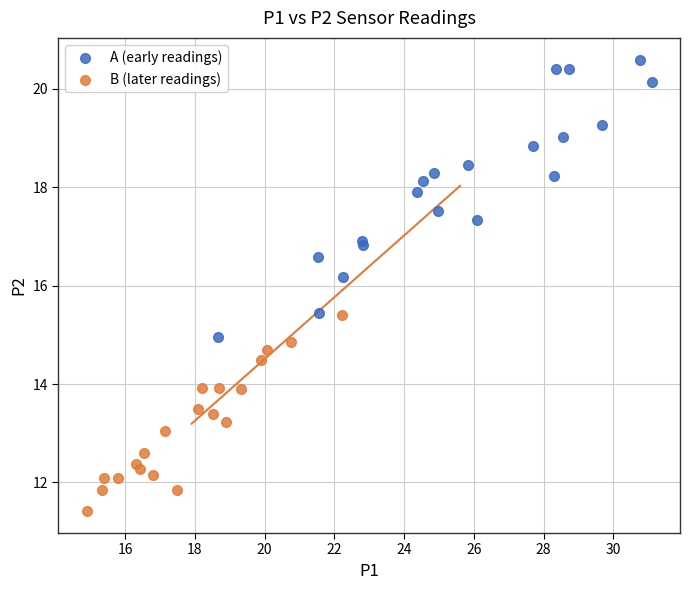

Which series contains the highest Y value?

A (early readings)